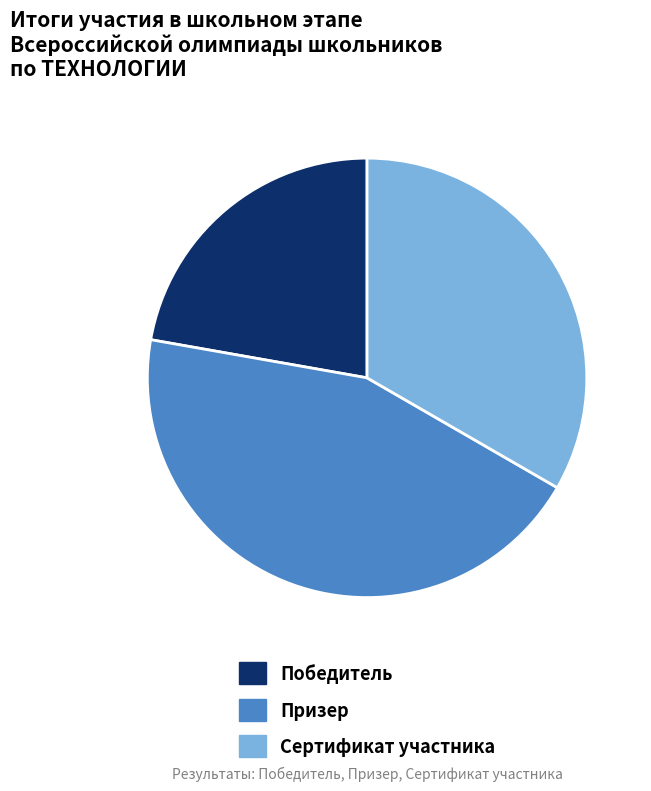

Do Призер and Победитель together represent more than half of the pie?

Yes